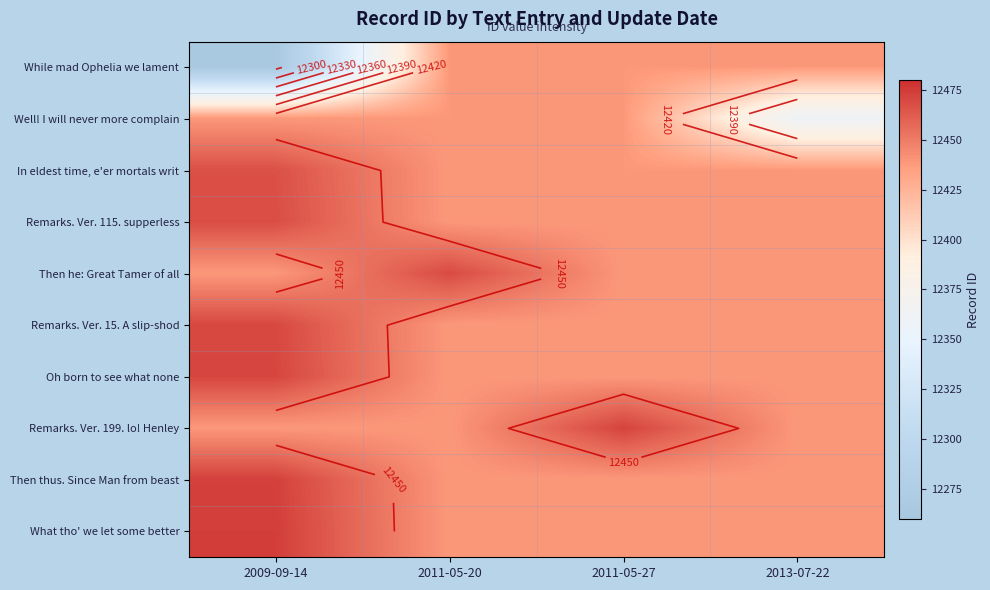

What is the smallest value displayed?

12264.0